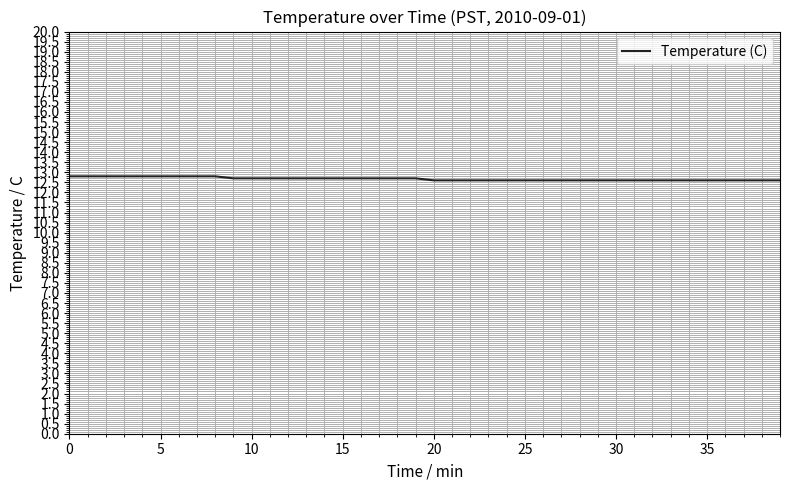

What is the maximum value shown in the chart?

12.8